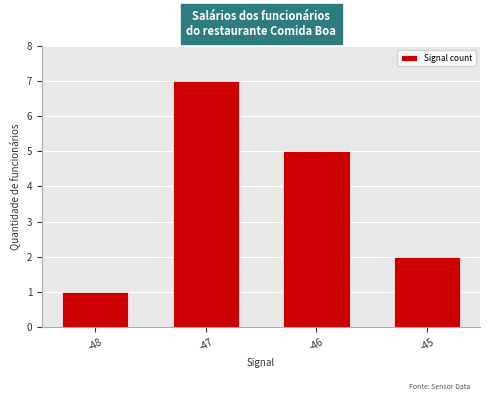

What is the sum of all values?

15